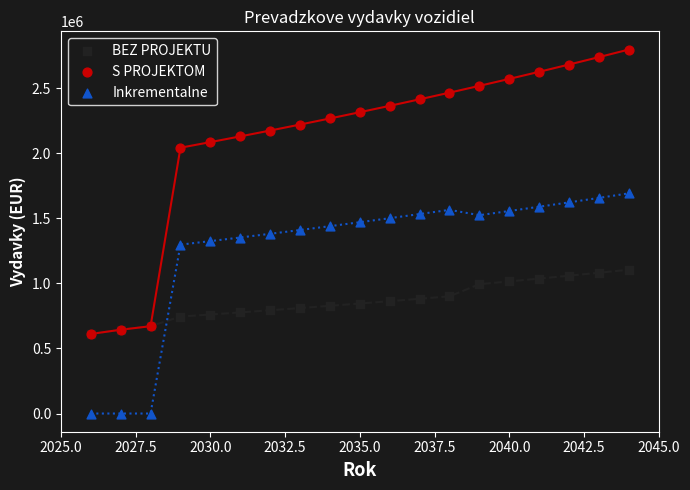

What are all the series names shown in the legend?

BEZ PROJEKTU, S PROJEKTOM, Inkrementalne